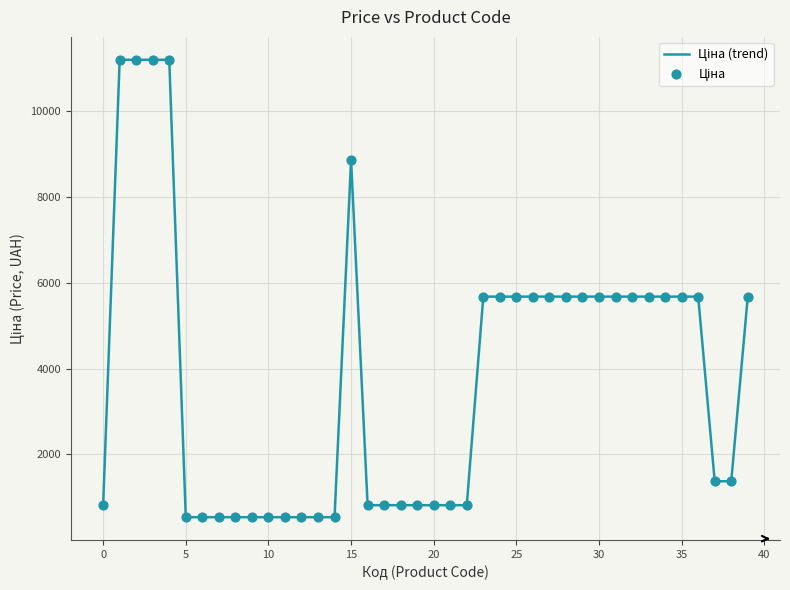

What is the difference between the maximum and minimum values?

10649.2